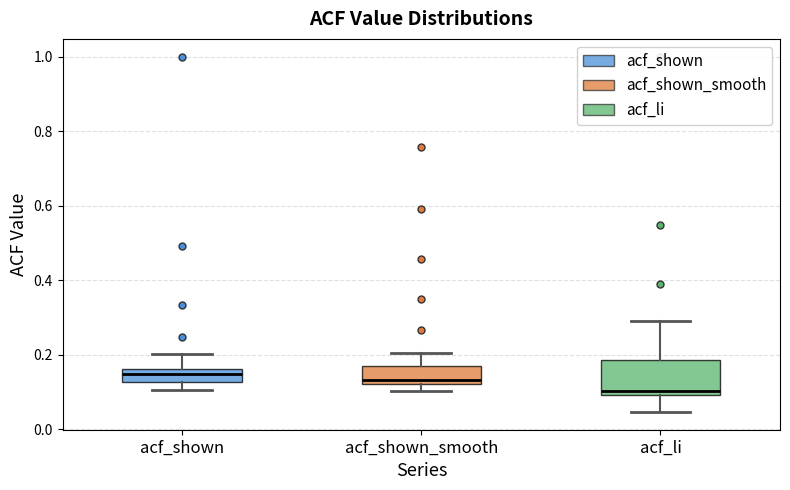

Reading left to right, read every box against the y-axis: the position of its median line, the range the box covers, and the ends of its whiskers. The values are not printed on the chart, so give them approximately, as read against the axis.

acf_shown: median 0.14, box 0.12 to 0.16, whiskers 0.10 to 0.20
acf_shown_smooth: median 0.14, box 0.12 to 0.18, whiskers 0.10 to 0.20
acf_li: median 0.10 (just above the box's lower edge), box 0.10 to 0.18, whiskers 0.04 to 0.30